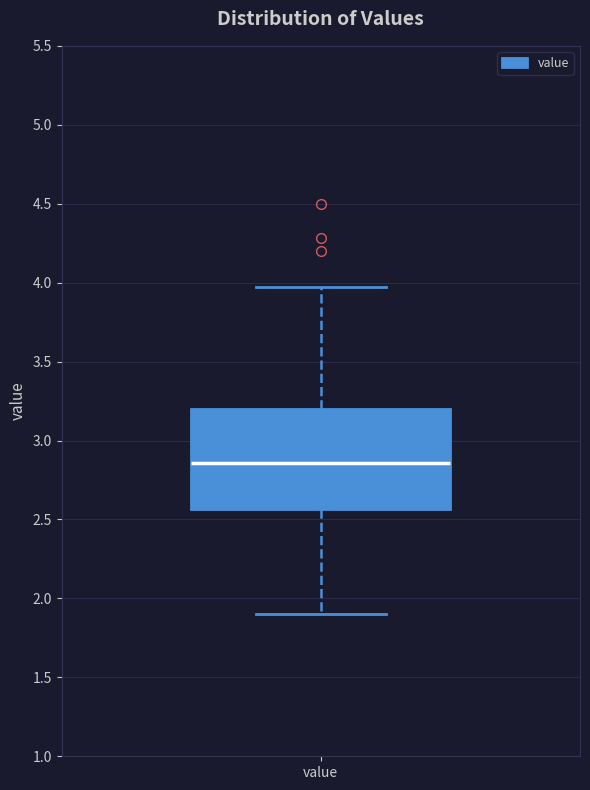

Transcribe this box plot: give where the median line is, the range the box spans, and where the two whiskers end, as read against the y-axis. The values are not printed on the chart, so give them approximately, as read against the axis.

median 2.85, box 2.55 to 3.20, whiskers 1.90 to 3.95